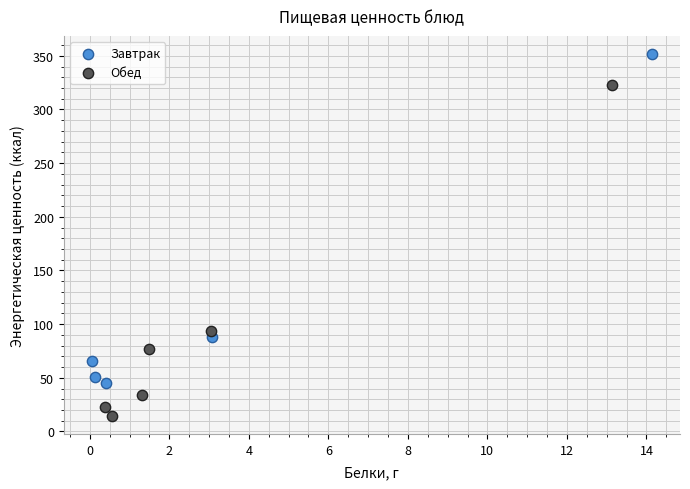

Which series reaches the maximum Y coordinate?

Завтрак